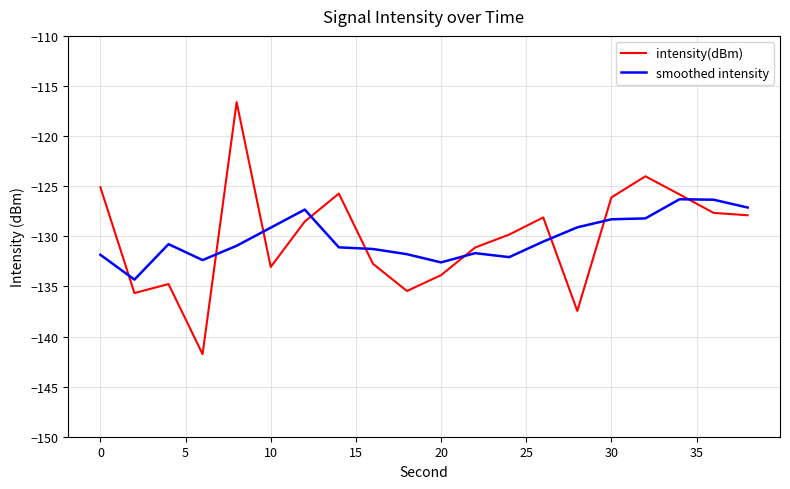

List the series in order of their peak value, lowest first.

smoothed intensity, intensity(dBm)